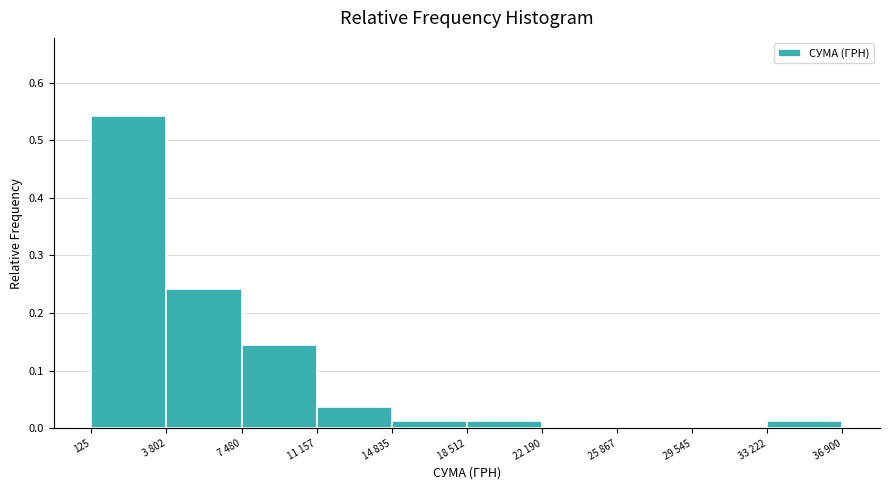

The value at 22 190 is 0.0. True or false?

True